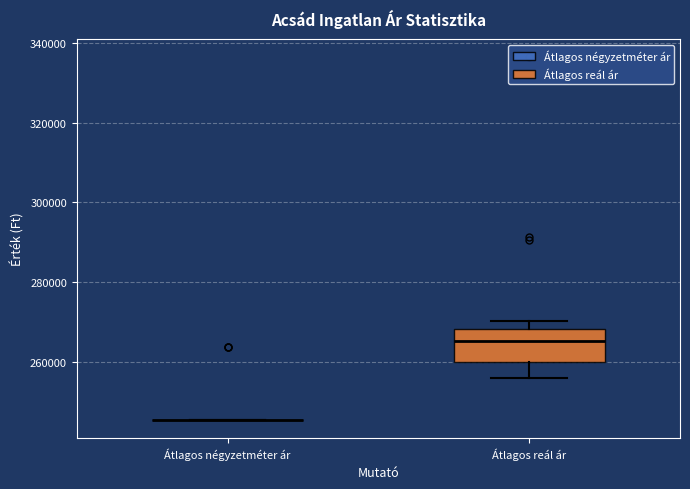

Reading left to right, transcribe this box plot: for each box, give where its median line is, the range the box spans, and where its two whiskers end, as read against the y-axis. The values are not printed on the chart, so give them approximately, as read against the axis.

Átlagos négyzetméter ár: box collapsed to a line at 246000, whiskers 246000 to 246000
Átlagos reál ár: median 266000, box 260000 to 268000, whiskers 256000 to 270000